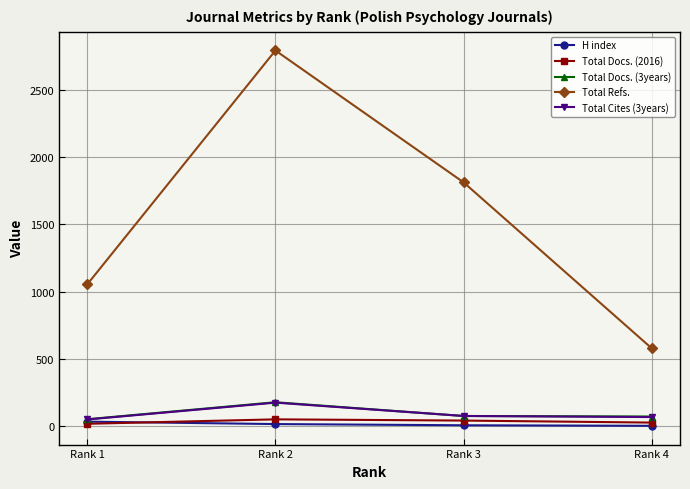

At which category is the sum across all series the highest?

Rank 2